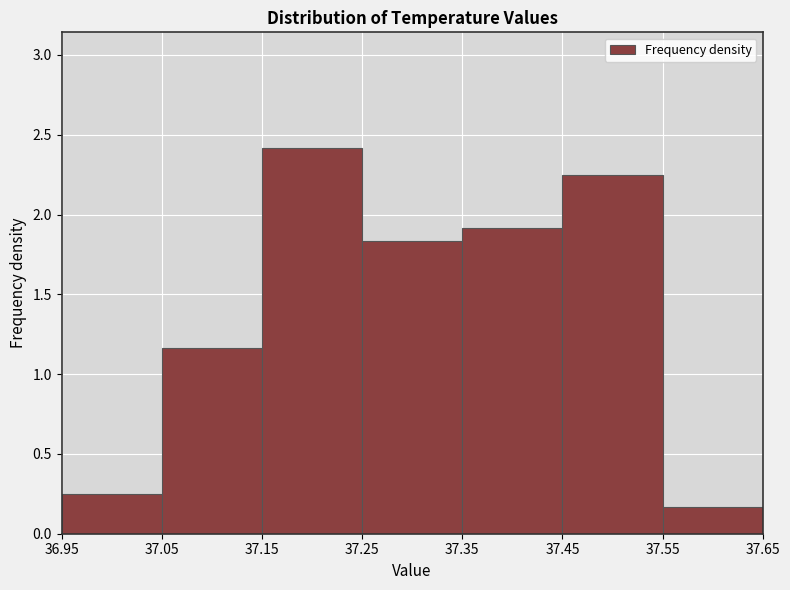

Over which range of the x-axis is the bar tallest?

37.15 to 37.25